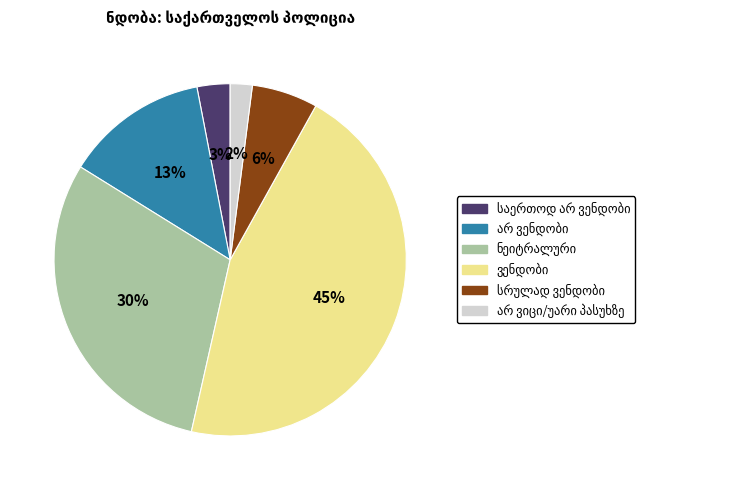

Does any single category account for the majority?

No